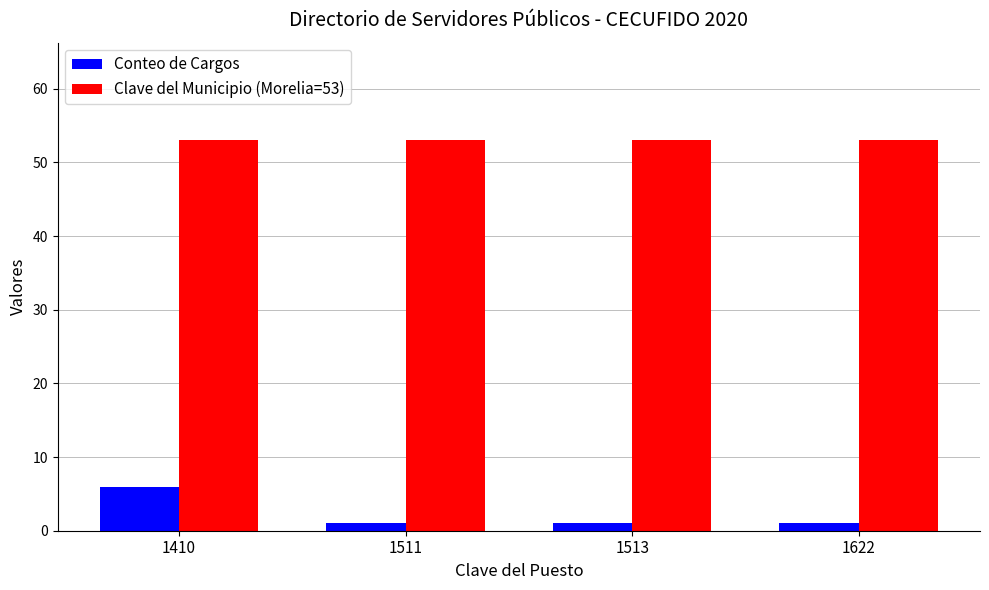

What is the highest value of the Conteo de Cargos series?

6